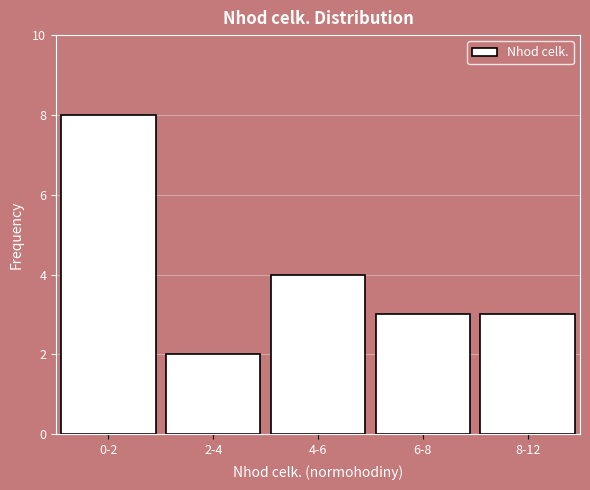

Reading left to right, transcribe all the data shown in this chart.

8	2	4	3	3